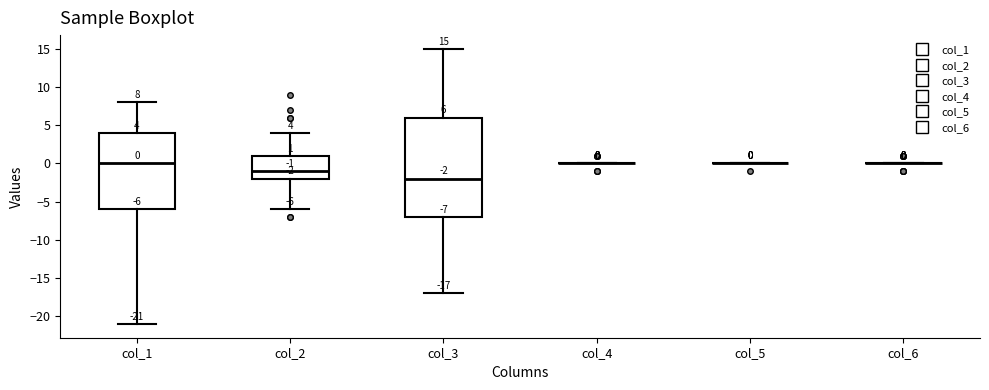

Comparing the boxes themselves (not the whiskers), which one is the tallest?

col_3